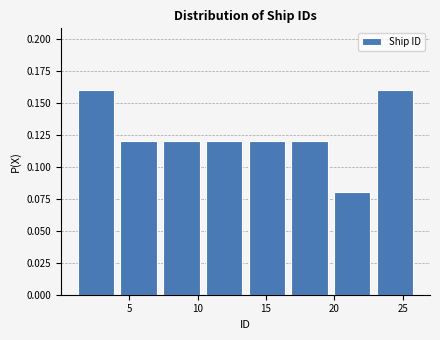

How tall is the bar that spans 7.5 to 10.5 on the x-axis? Neither the bar edges nor the heights are printed on the chart, so give them approximately, as read against the axes.

0.12